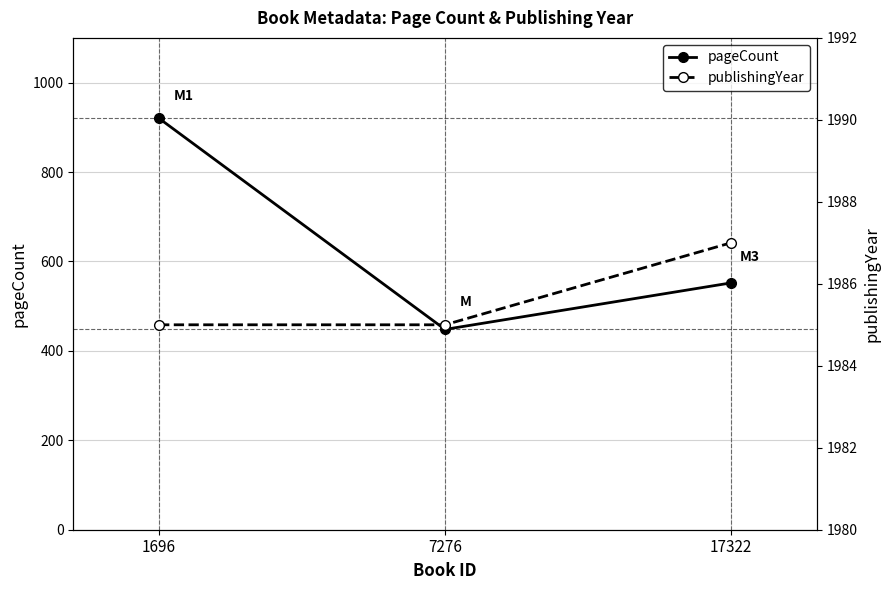

Reading left to right, what are all the values shown in this chart?

pageCount: 1696=920	7276=448	17322=552
publishingYear: 1696=1985	7276=1985	17322=1987